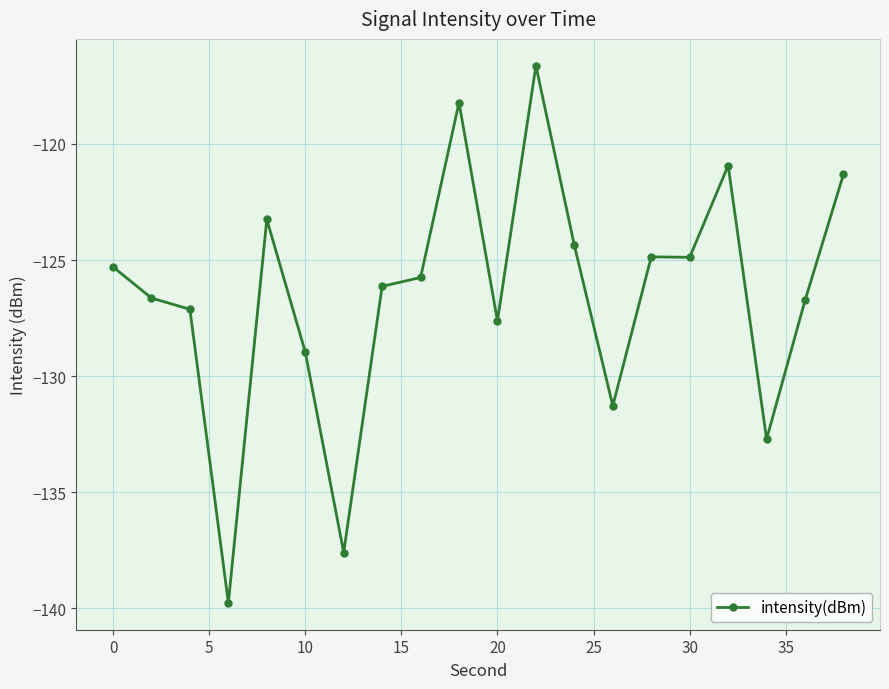

What is the greatest value displayed?

-116.6